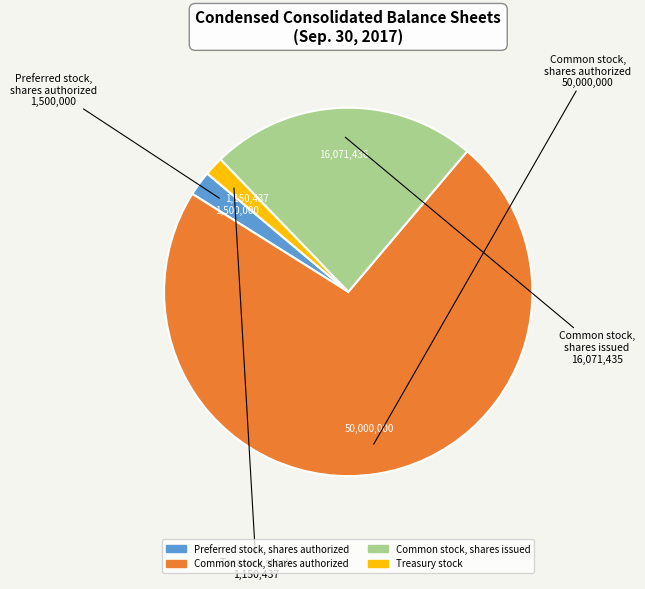

Which has a higher value, Common stock, shares issued or Common stock, shares authorized?

Common stock, shares authorized